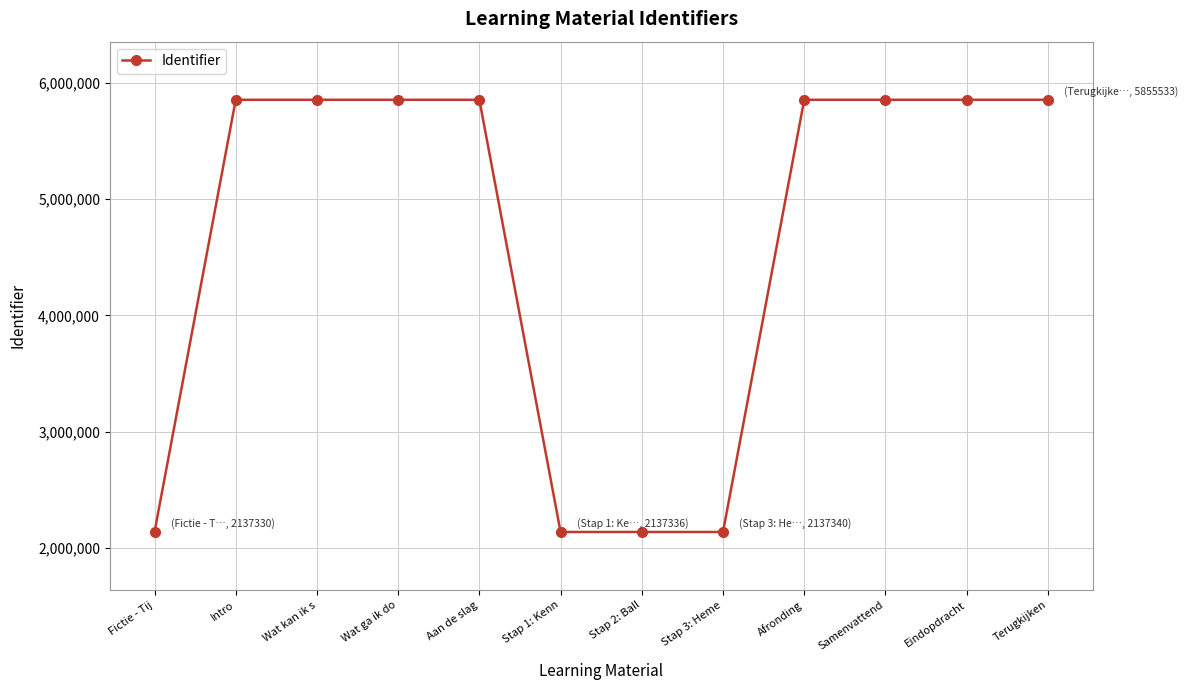

What is the approximate value at Eindopdracht?

5855530